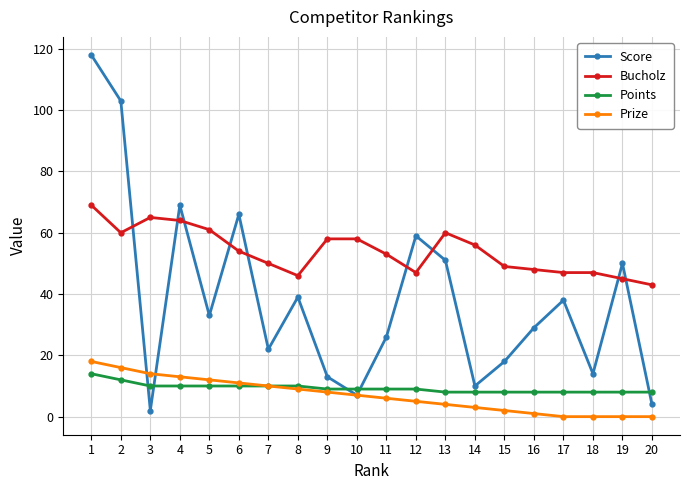

Reading left to right, extract all data points from this chart.

Score: 1=118	2=103	3=2	4=69	5=33	6=66	7=22	8=39	9=13	10=7	11=26	12=59	13=51	14=10	15=18	16=29	17=38	18=14	19=50	20=4
Bucholz: 1=69	2=60	3=65	4=64	5=61	6=54	7=50	8=46	9=58	10=58	11=53	12=47	13=60	14=56	15=49	16=48	17=47	18=47	19=45	20=43
Points: 1=14	2=12	3=10	4=10	5=10	6=10	7=10	8=10	9=9	10=9	11=9	12=9	13=8	14=8	15=8	16=8	17=8	18=8	19=8	20=8
Prize: 1=18	2=16	3=14	4=13	5=12	6=11	7=10	8=9	9=8	10=7	11=6	12=5	13=4	14=3	15=2	16=1	17=0	18=0	19=0	20=0